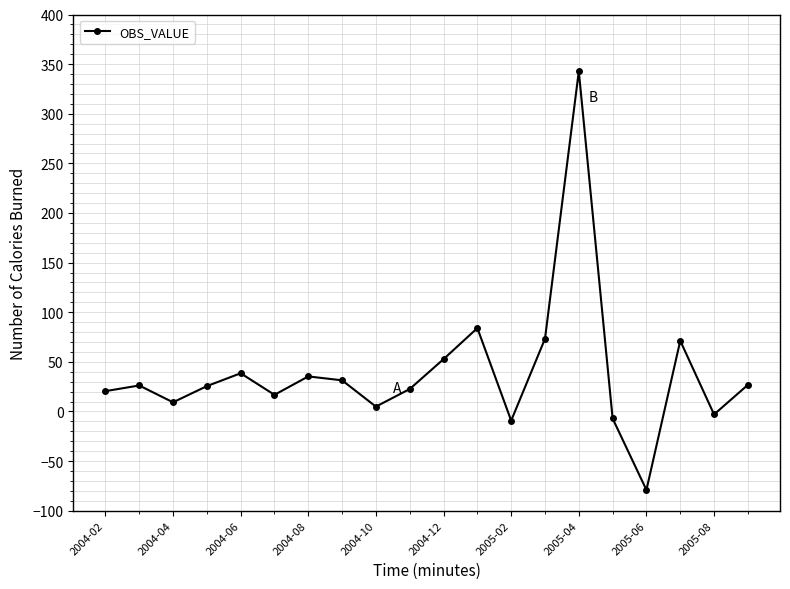

True or false: the data has more than 1 interior local peaks.

True